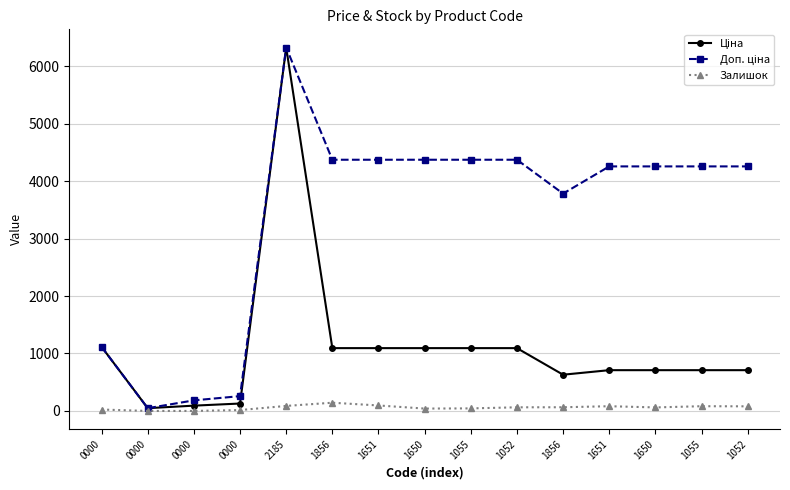

Where is the first local minimum for Доп. ціна?

0000